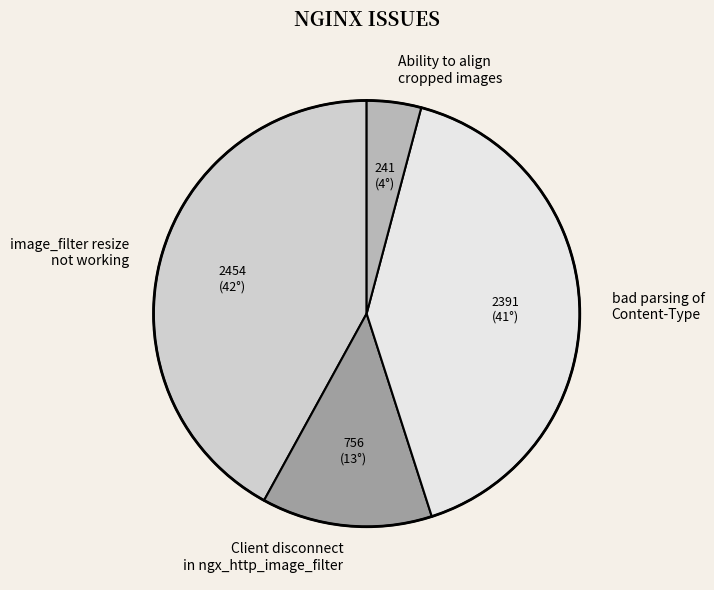

Rank the categories by value from highest to lowest.

image_filter resize not working, bad parsing of Content-Type, Client disconnect in ngx_http_image_filter, Ability to align cropped images